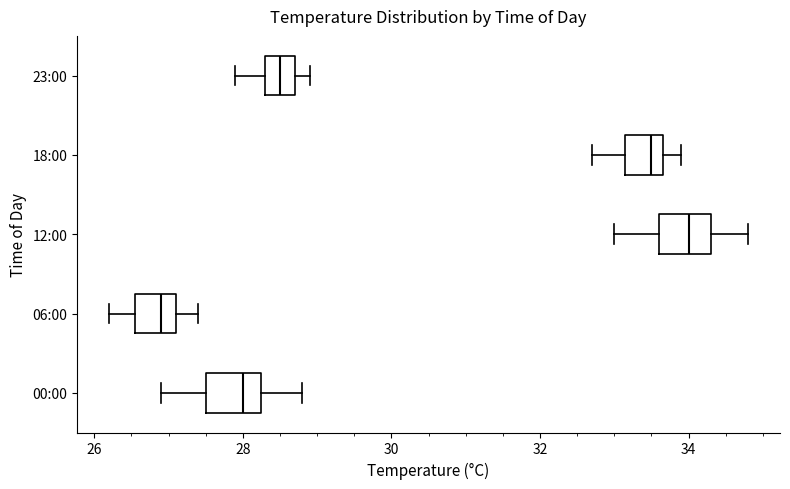

Reading bottom to top, transcribe this box plot: for each box, give where its median line is, the range the box spans, and where its two whiskers end, as read against the x-axis. The values are not printed on the chart, so give them approximately, as read against the axis.

00:00: median 28.0, box 27.6 to 28.2, whiskers 27.0 to 28.8
06:00: median 27.0, box 26.6 to 27.2, whiskers 26.2 to 27.4
12:00: median 34.0, box 33.6 to 34.4, whiskers 33.0 to 34.8
18:00: median 33.6 (just left of the box's right edge), box 33.2 to 33.6, whiskers 32.8 to 34.0
23:00: median 28.6, box 28.4 to 28.8, whiskers 28.0 to 29.0